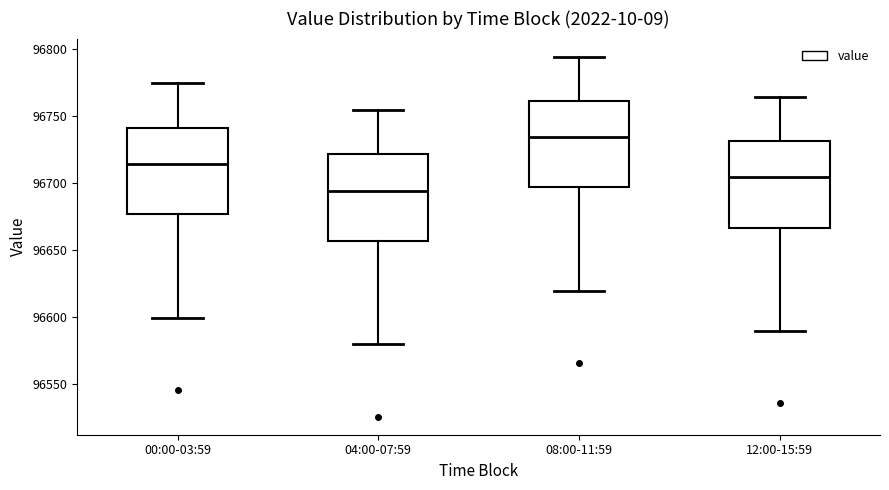

Where is the upper edge of the box for 04:00-07:59 on the y-axis? The values are not printed on the chart, so give them approximately, as read against the axis.

96720